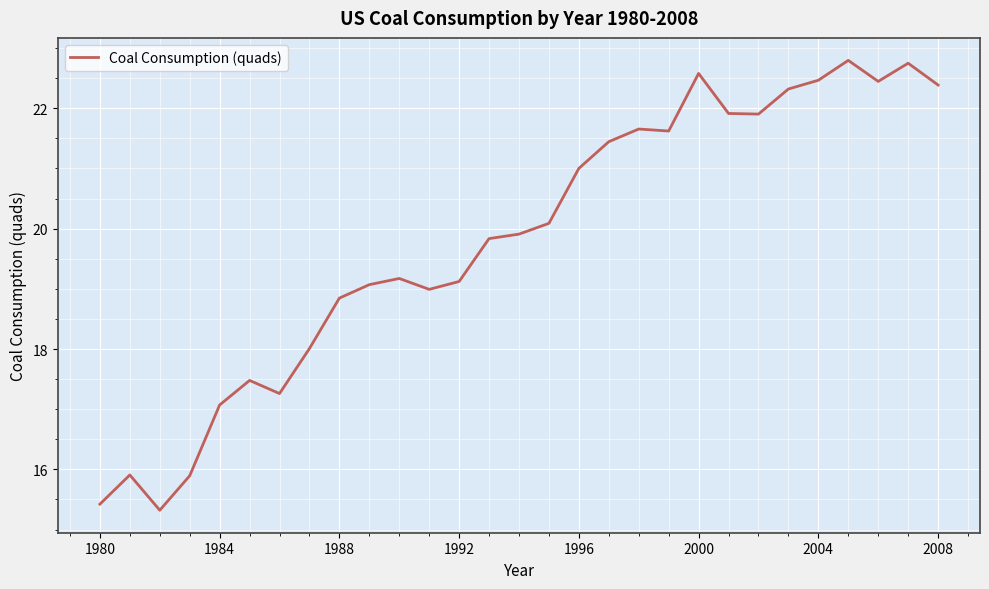

What is the average value?

19.8